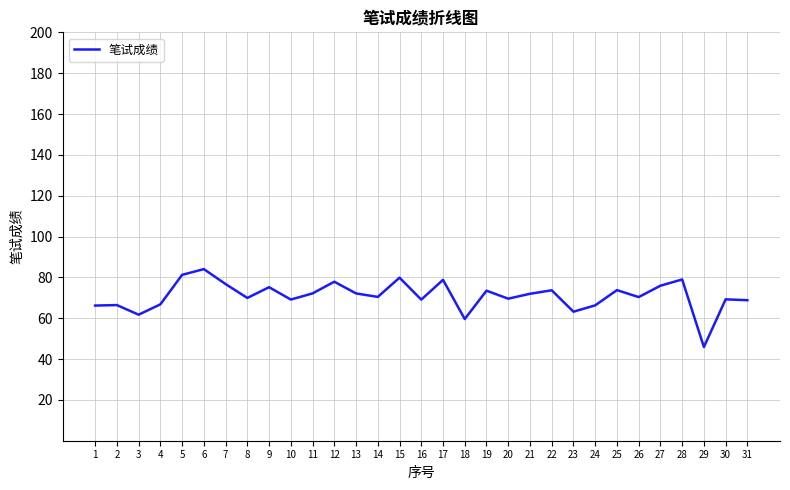

What value does the data have at 20?

69.6